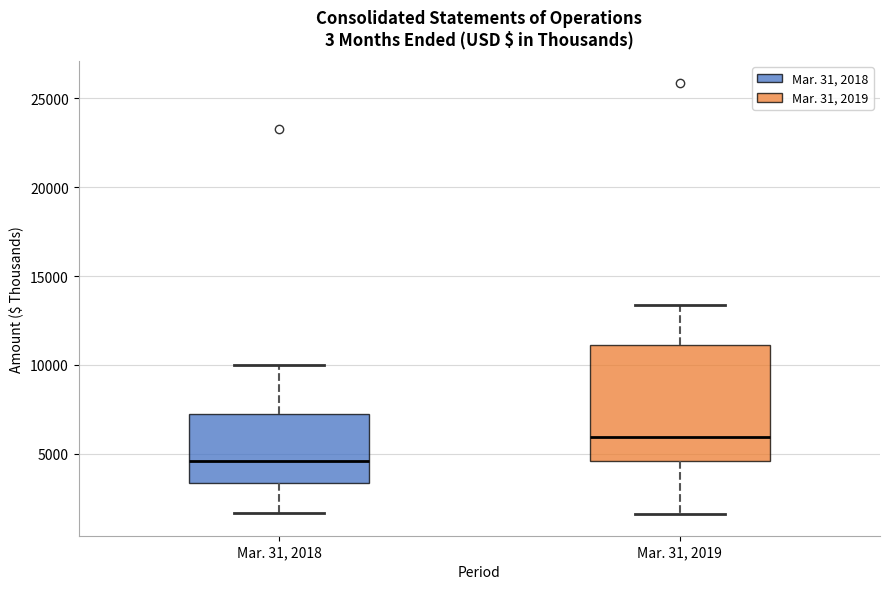

Reading left to right, read every box against the y-axis: the position of its median line, the range the box covers, and the ends of its whiskers. The values are not printed on the chart, so give them approximately, as read against the axis.

Mar. 31, 2018: median 4500, box 3500 to 7000, whiskers 1500 to 10000
Mar. 31, 2019: median 6000, box 4500 to 11000, whiskers 1500 to 13500